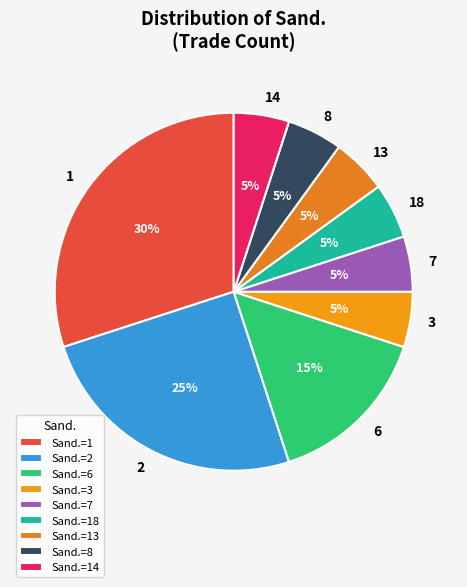

To the nearest percent, what is the average slice percentage?

11%